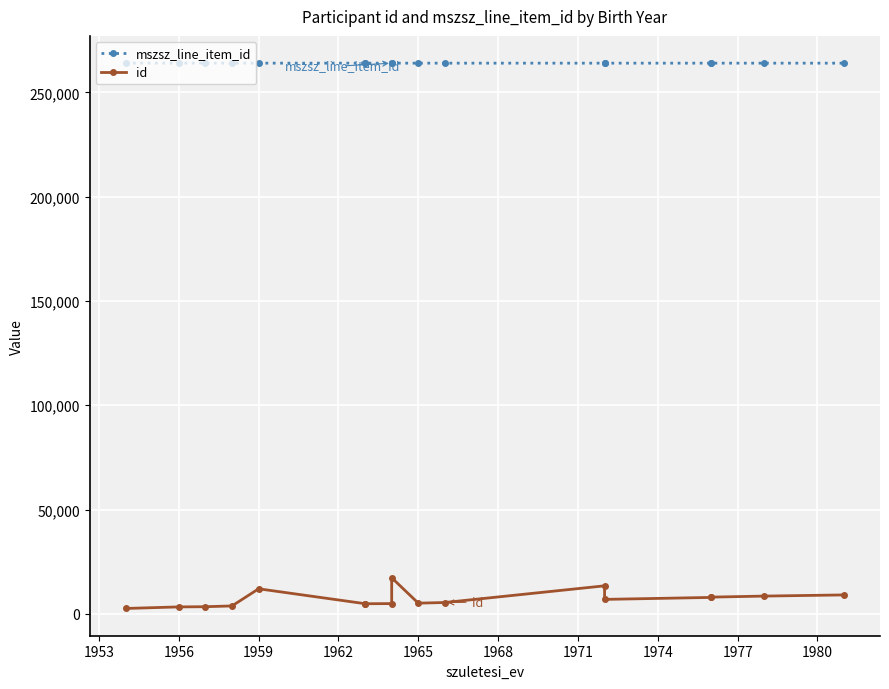

Reading left to right, list all the values displayed in this chart.

mszsz_line_item_id: 264034	264034	264034	264033	264034	264034	264034	264032	264033	264033	264033	264033	264033	264033	264033	264033	264033
id: 2567	3312	3407	3778	11994	4854	4832	4892	17290	5109	5420	13419	6916	7858	8001	8500	9058